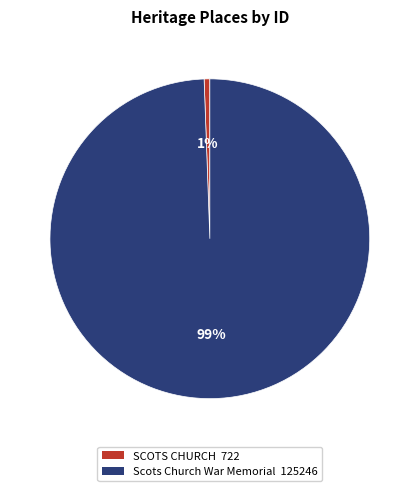

Which has a higher value, Scots Church War Memorial or SCOTS CHURCH?

Scots Church War Memorial